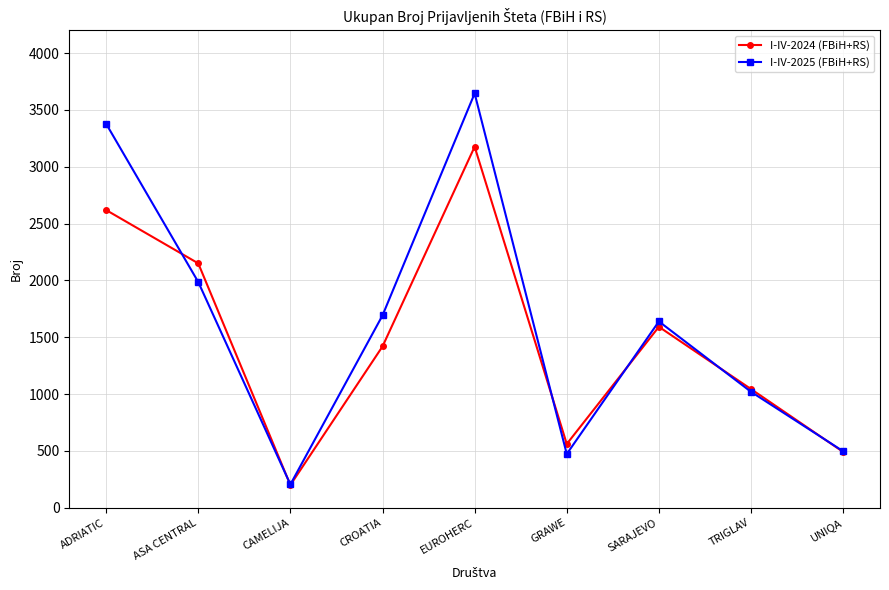

At which category is the sum across all series the highest?

EUROHERC